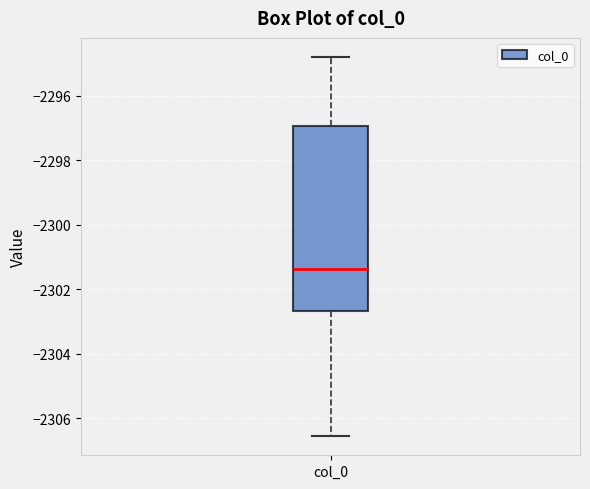

Where is the lower edge of the box for col_0 on the y-axis? The values are not printed on the chart, so give them approximately, as read against the axis.

-2302.6